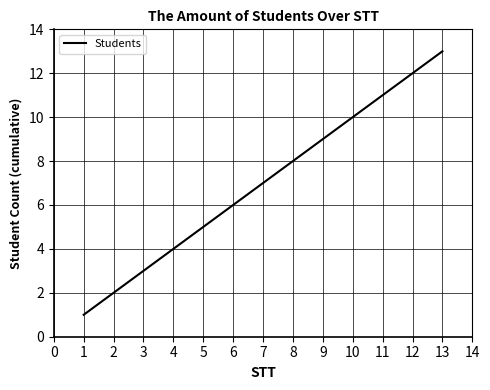

Approximately how many times larger is the value at 4 compared to 5?

0.8